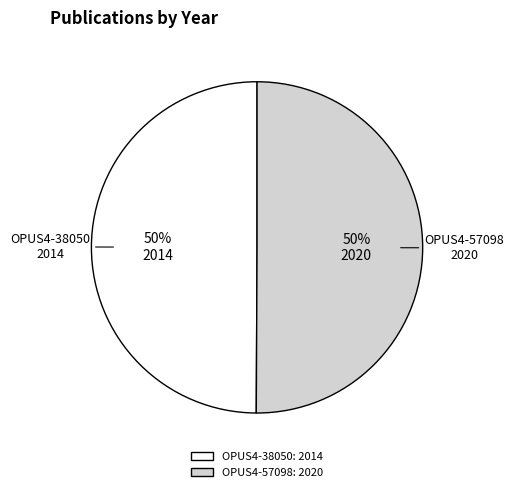

What is the ratio of the value at OPUS4-38050 to the value at OPUS4-57098?

1.0